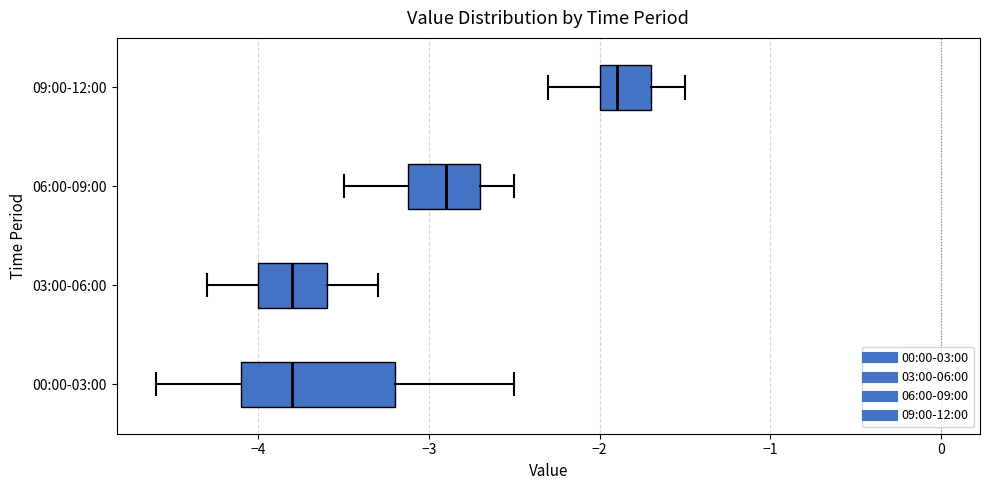

Which box's median line is the furthest to the right?

09:00-12:00